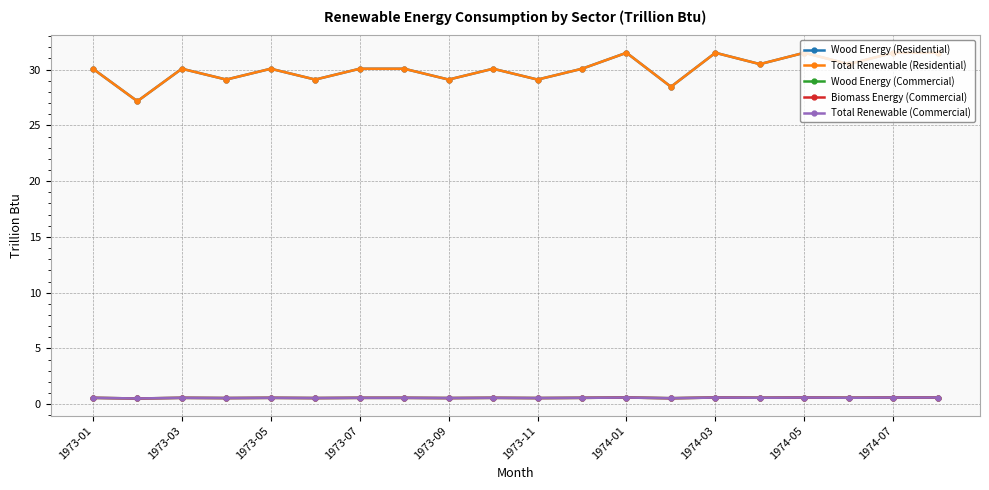

True or false: Biomass Energy (Commercial) and Wood Energy (Residential) cross at least once.

False